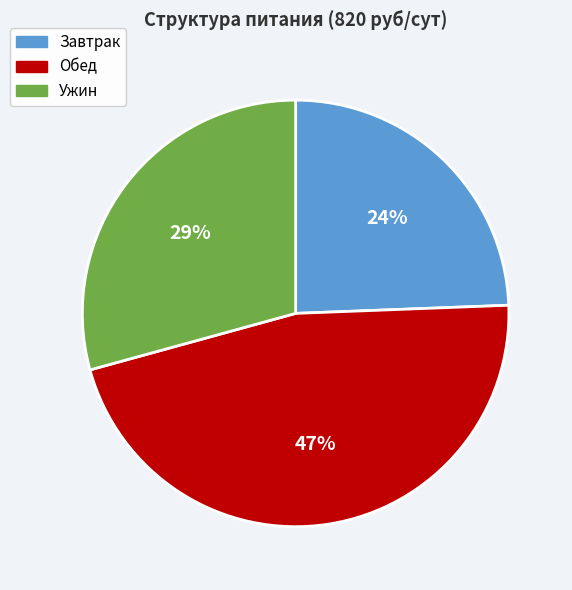

To the nearest percent, what is the average slice percentage?

33%